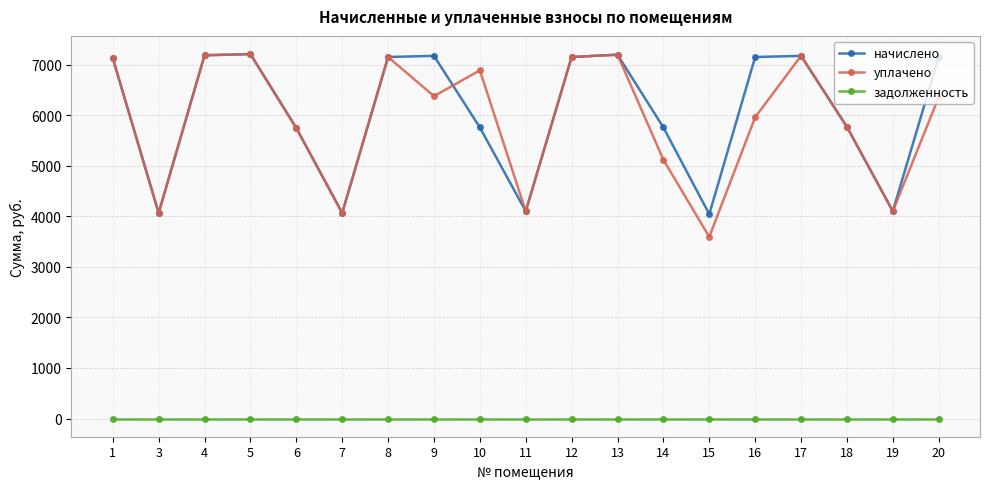

True or false: начислено has more than 1 points higher than both neighbors.

True